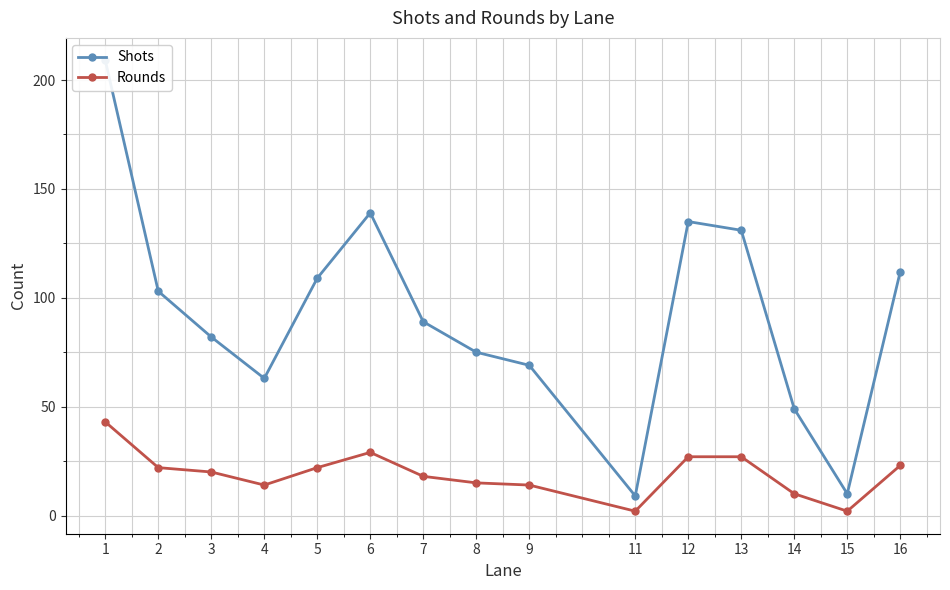

How many categories are shown in the chart?

15